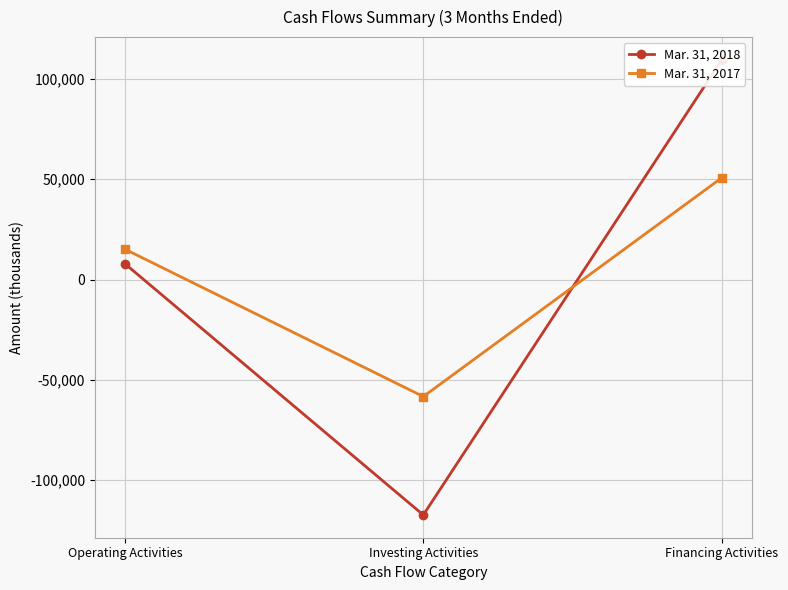

At how many categories does at least one series exceed -24449?

2